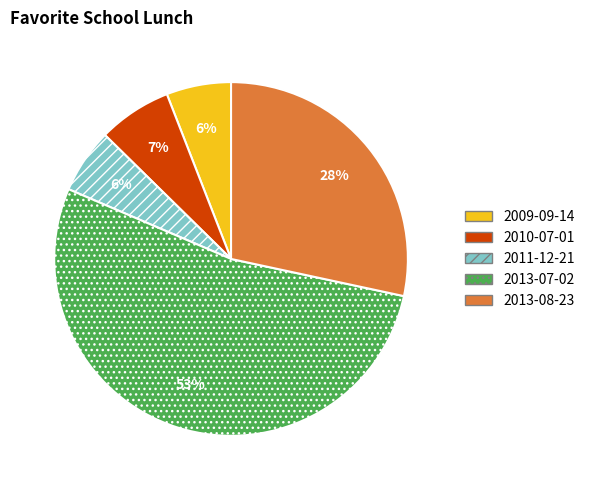

What is the largest slice in the pie chart?

2013-07-02